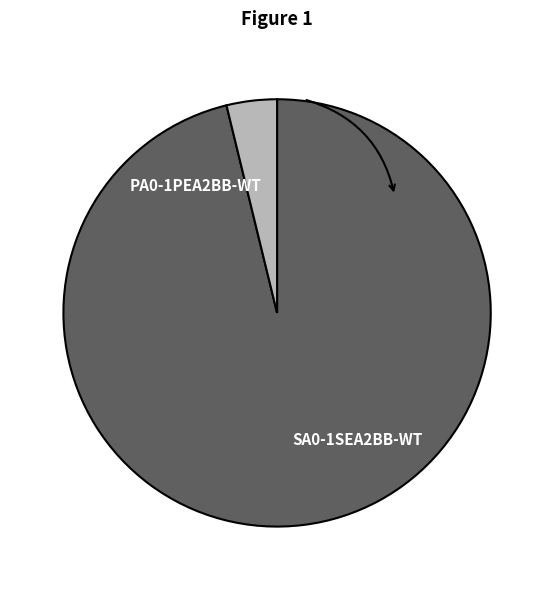

Does PA0-1PEA2BB-WT account for over 50% of the chart?

No